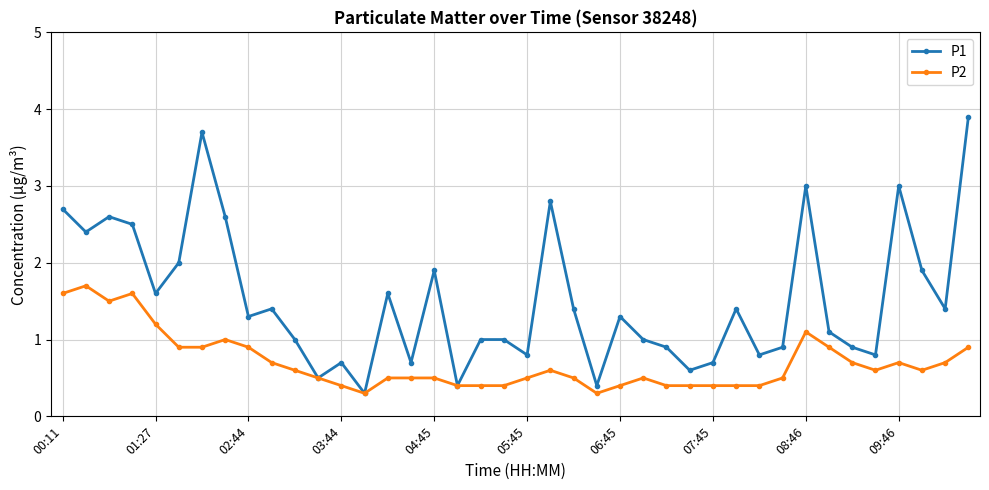

Reading left to right, what are all the values shown in this chart?

P1: 2.7	2.4	2.6	2.5	1.6	2.0	3.7	2.6	1.3	1.4	1.0	0.5	0.7	0.3	1.6	0.7	1.9	0.4	1.0	1.0	0.8	2.8	1.4	0.4	1.3	1.0	0.9	0.6	0.7	1.4	0.8	0.9	3.0	1.1	0.9	0.8	3.0	1.9	1.4	3.9
P2: 1.6	1.7	1.5	1.6	1.2	0.9	0.9	1.0	0.9	0.7	0.6	0.5	0.4	0.3	0.5	0.5	0.5	0.4	0.4	0.4	0.5	0.6	0.5	0.3	0.4	0.5	0.4	0.4	0.4	0.4	0.4	0.5	1.1	0.9	0.7	0.6	0.7	0.6	0.7	0.9